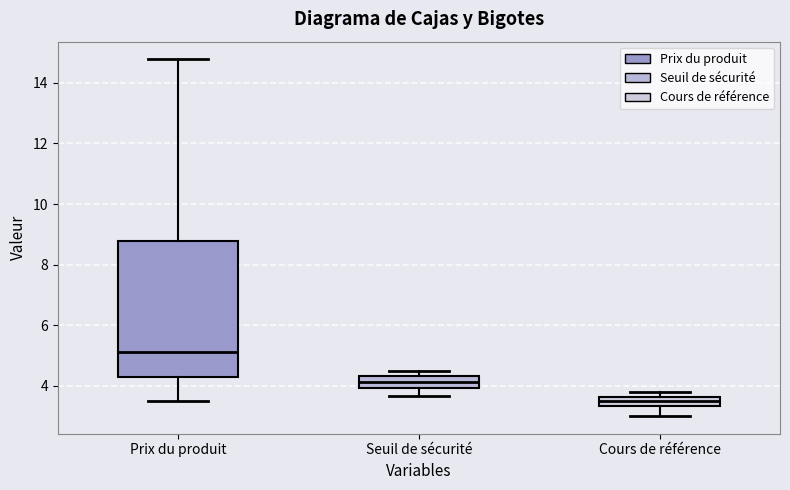

Which box has the lowest median line?

Cours de référence